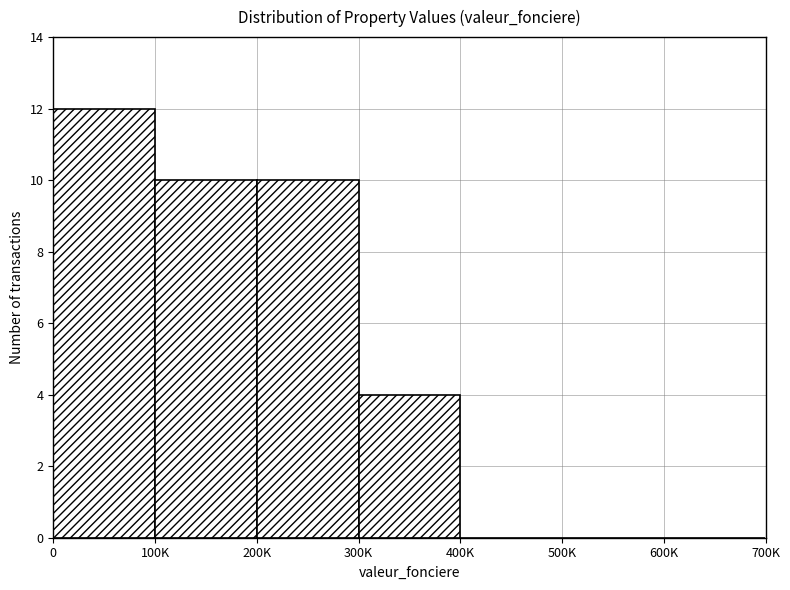

Reading left to right, what are all the values shown in this chart?

0=12	100K=10	200K=10	300K=4	400K=0	500K=0	600K=0